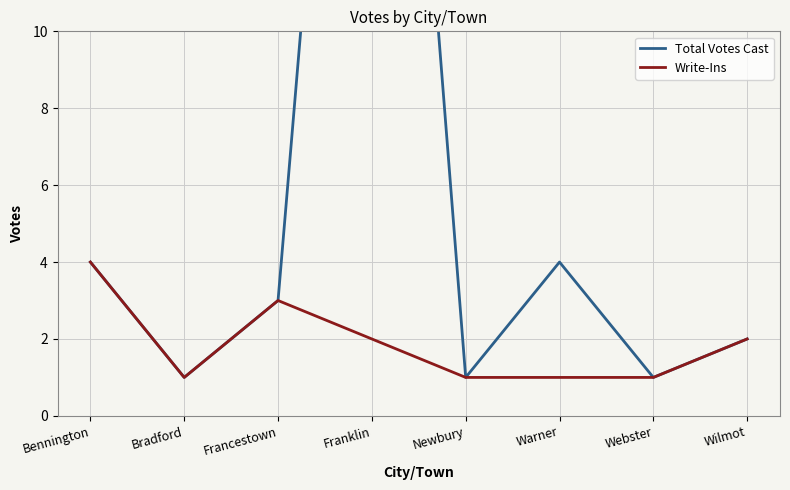

What is the total value across all series at Francestown?

6